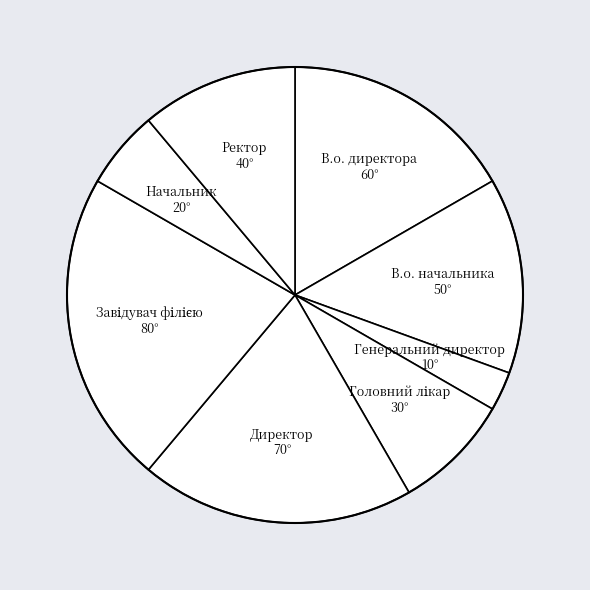

How many segments does this pie chart have?

8